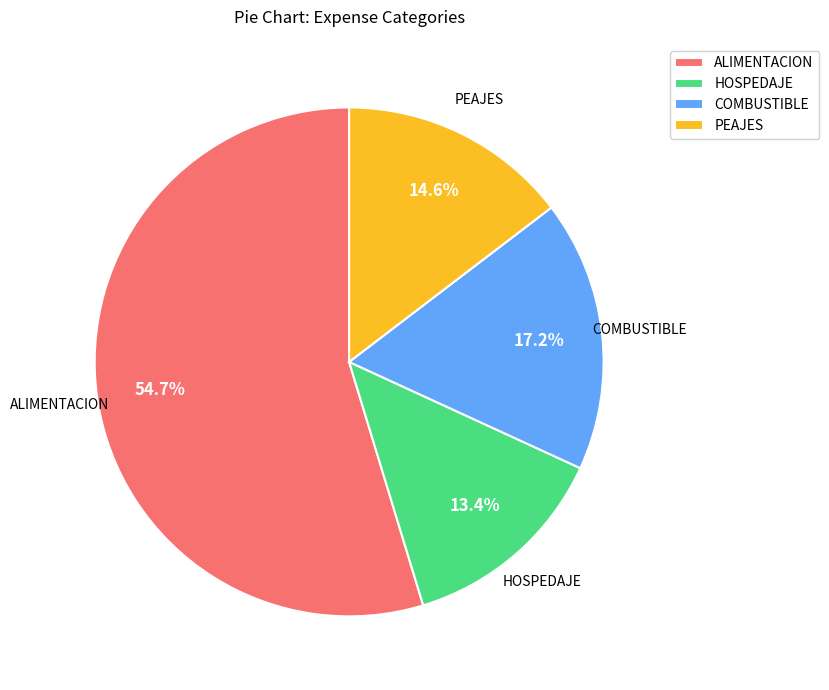

Approximately how many times larger is the value at COMBUSTIBLE compared to PEAJES?

1.2